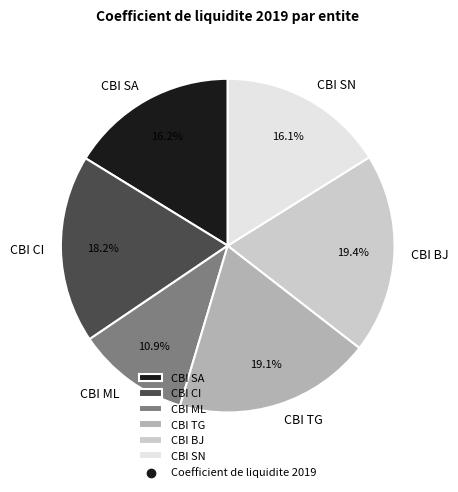

What is the smallest slice in the pie chart?

CBI ML